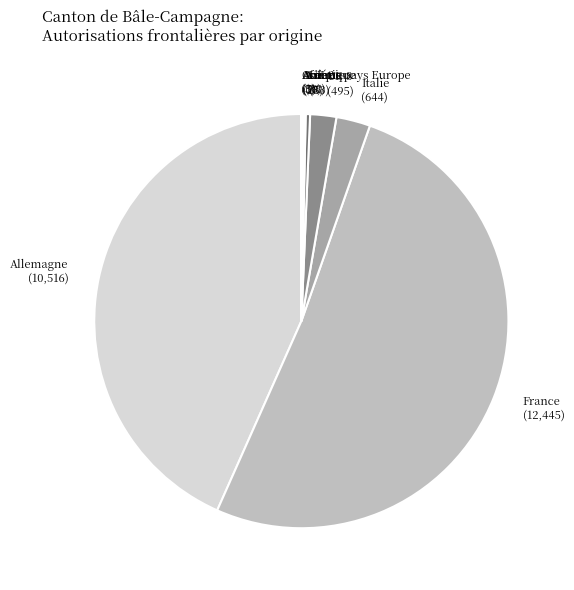

Is it true that Allemagne (10,516) is 30% of the pie?

False